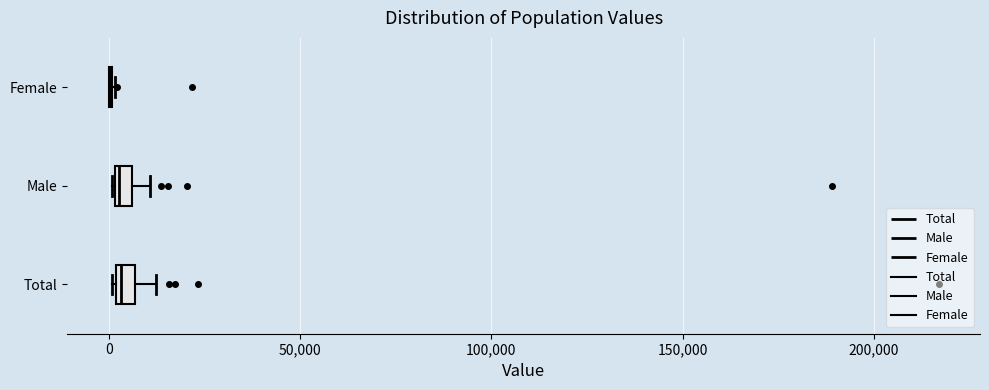

Where is the left edge of the box for Total on the x-axis? The values are not printed on the chart, so give them approximately, as read against the axis.

0